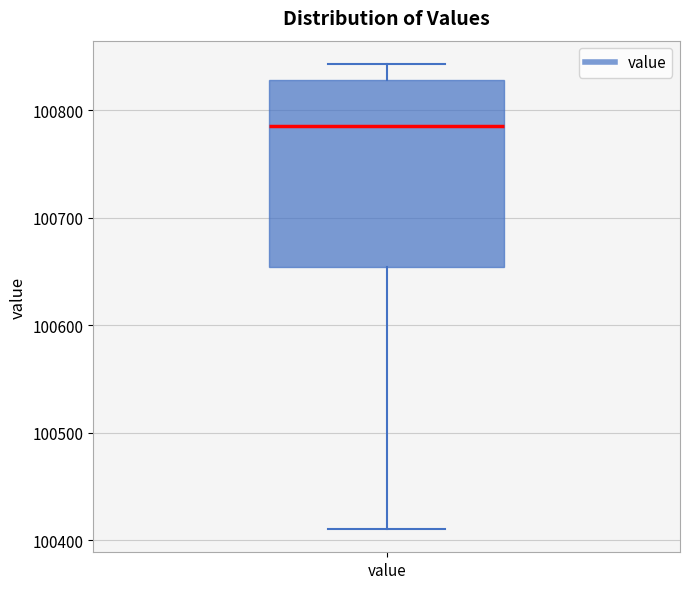

Where is the lower edge of the box for value on the y-axis? The values are not printed on the chart, so give them approximately, as read against the axis.

100650